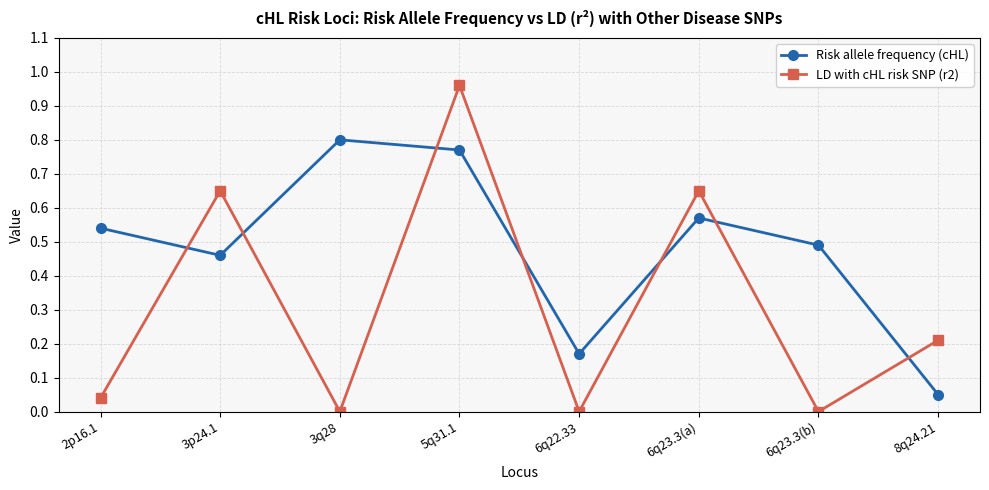

Where is the first local maximum for Risk allele frequency (cHL)?

3q28